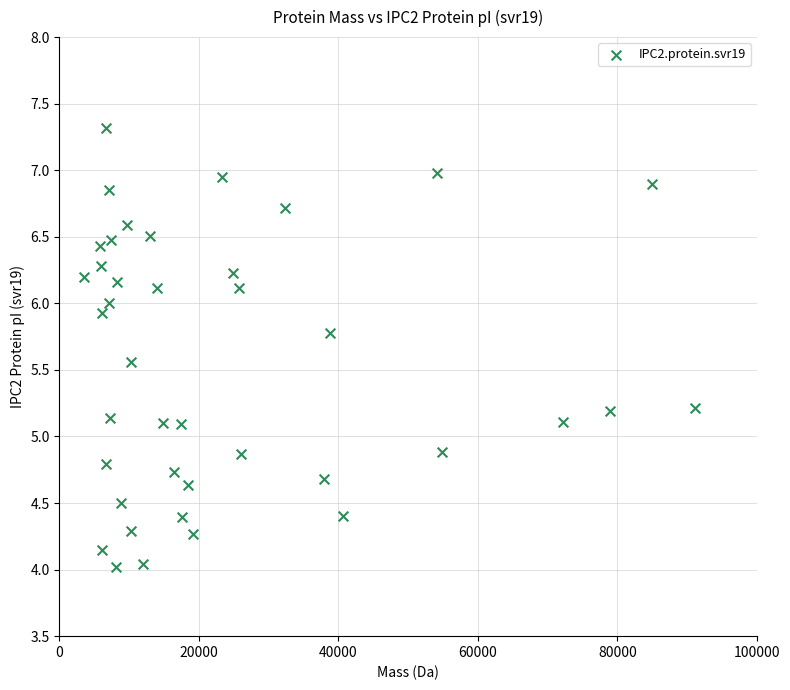

What is the range of X values (max minus min)?

87576.7